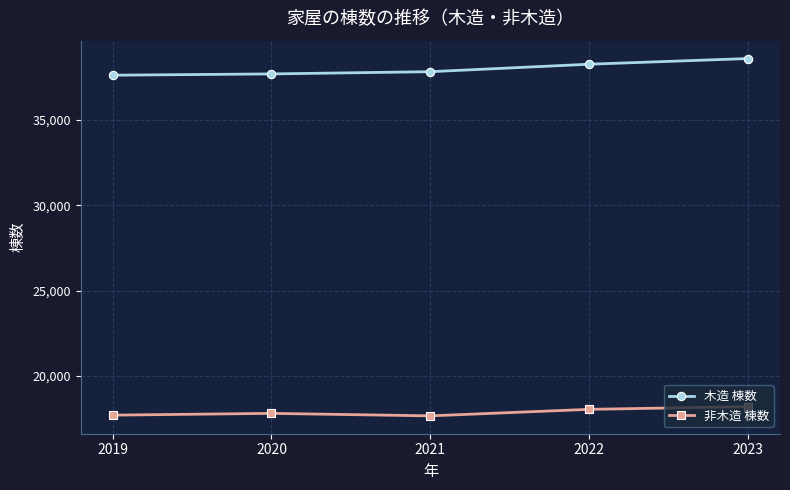

Rank the series at 2022 from lowest to highest value.

非木造 棟数, 木造 棟数